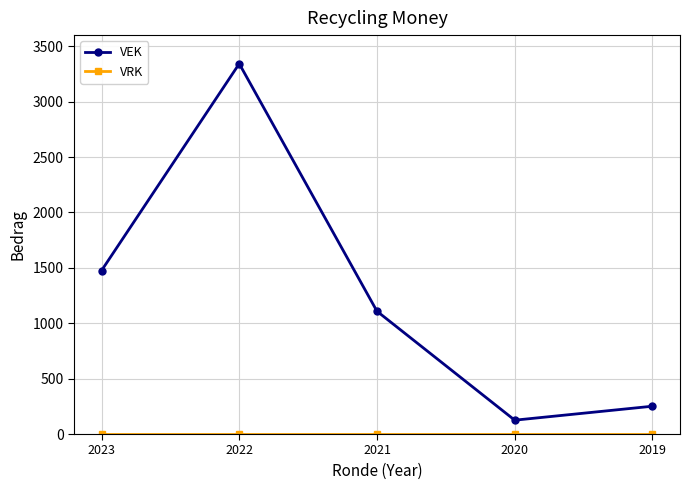

List the labels in order of VEK value, largest first.

2022, 2023, 2021, 2019, 2020